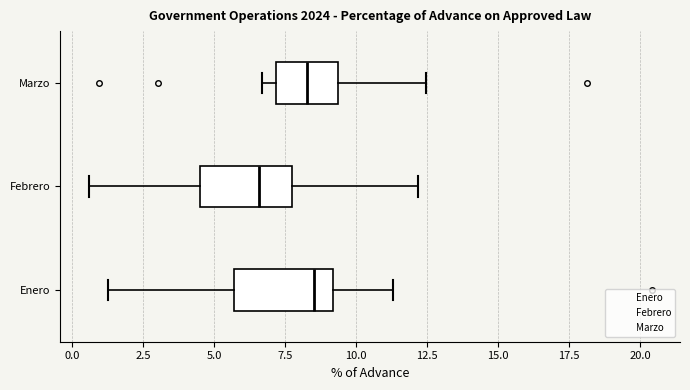

Reading bottom to top, read every box against the x-axis: the position of its median line, the range the box covers, and the ends of its whiskers. The values are not printed on the chart, so give them approximately, as read against the axis.

Enero: median 8.5, box 5.5 to 9.0, whiskers 1.5 to 11.5
Febrero: median 6.5, box 4.5 to 7.5, whiskers 0.5 to 12.0
Marzo: median 8.5, box 7.0 to 9.5, whiskers 6.5 to 12.5